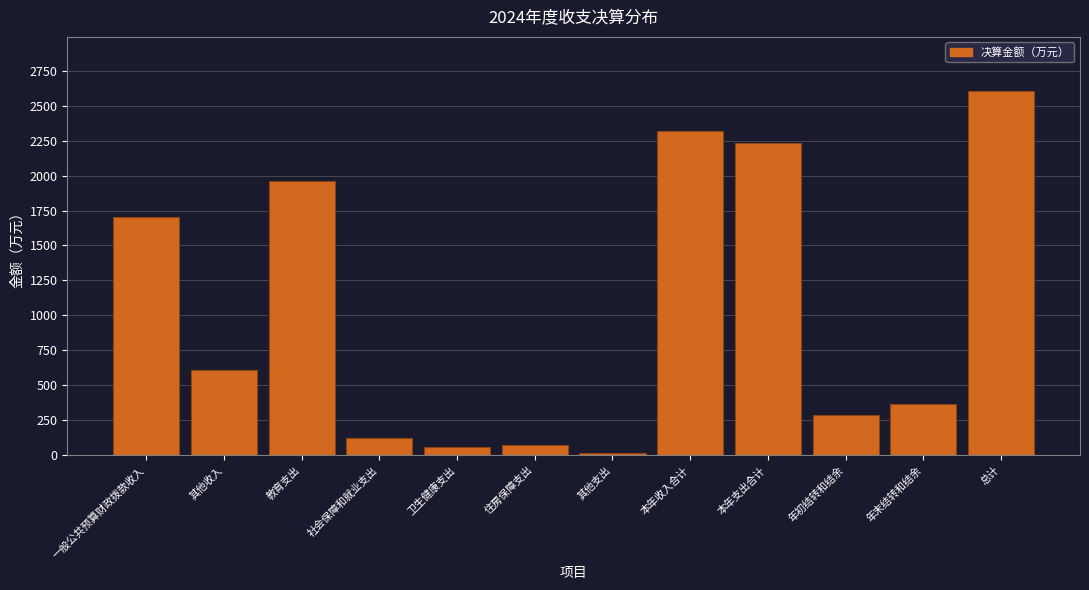

Reading left to right, transcribe all the data shown in this chart.

1706.4	609.1	1959.2	122.4	59.2	72.1	18.6	2315.5	2231.6	285.2	369.2	2600.7